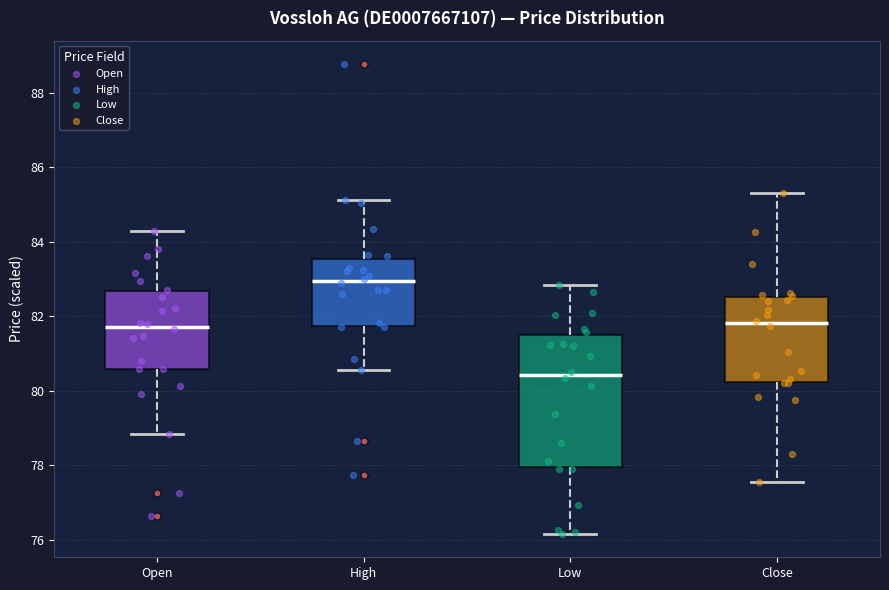

Which box has the highest median line?

High